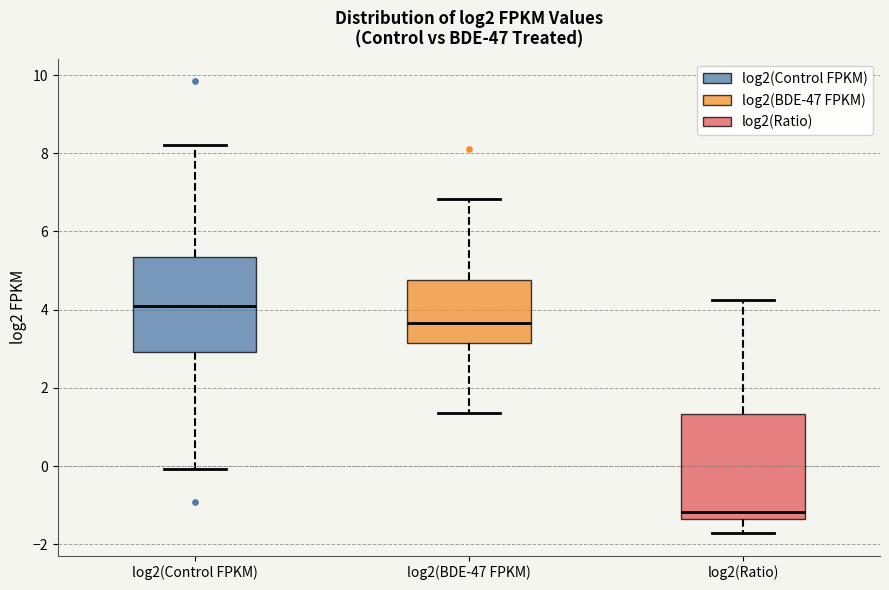

Reading left to right, transcribe this box plot: for each box, give where its median line is, the range the box spans, and where its two whiskers end, as read against the y-axis. The values are not printed on the chart, so give them approximately, as read against the axis.

log2(Control FPKM): median 4.0, box 3.0 to 5.4, whiskers 0.0 to 8.2
log2(BDE-47 FPKM): median 3.6, box 3.2 to 4.8, whiskers 1.4 to 6.8
log2(Ratio): median -1.2, box -1.4 to 1.4, whiskers -1.8 to 4.2